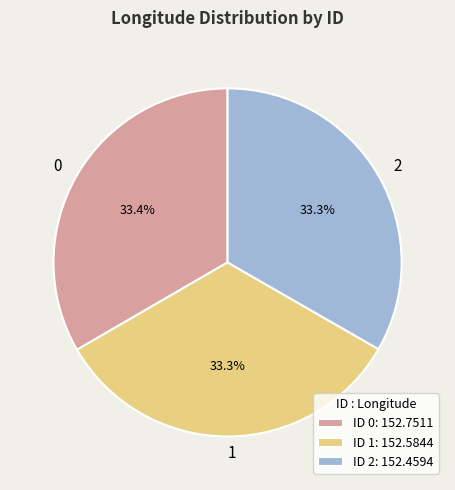

How many slices are in this pie chart?

3